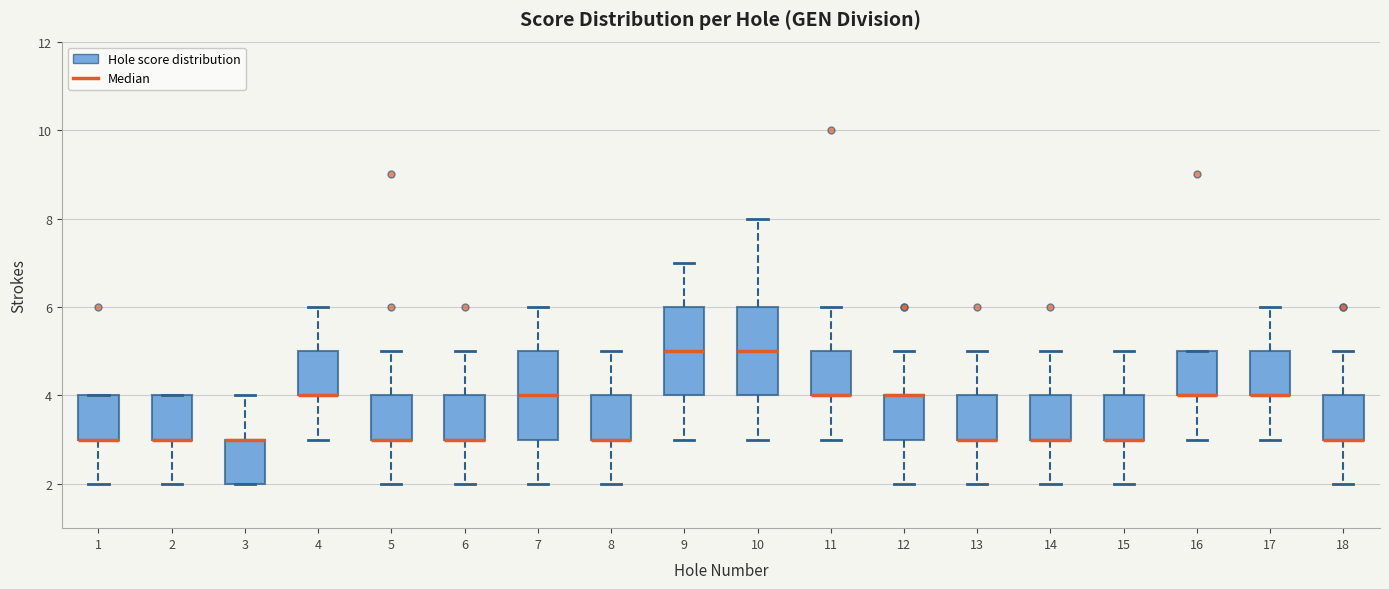

Reading left to right, transcribe this box plot: for each box, give where its median line is, the range the box spans, and where its two whiskers end, as read against the y-axis. The values are not printed on the chart, so give them approximately, as read against the axis.

1: median 3 (drawn on the box's lower edge), box 3 to 4, whiskers 2 to 4
2: median 3 (drawn on the box's lower edge), box 3 to 4, whiskers 2 to 4
3: median 3 (drawn on the box's upper edge), box 2 to 3, whiskers 2 to 4
4: median 4 (drawn on the box's lower edge), box 4 to 5, whiskers 3 to 6
5: median 3 (drawn on the box's lower edge), box 3 to 4, whiskers 2 to 5
6: median 3 (drawn on the box's lower edge), box 3 to 4, whiskers 2 to 5
7: median 4, box 3 to 5, whiskers 2 to 6
8: median 3 (drawn on the box's lower edge), box 3 to 4, whiskers 2 to 5
9: median 5, box 4 to 6, whiskers 3 to 7
10: median 5, box 4 to 6, whiskers 3 to 8
11: median 4 (drawn on the box's lower edge), box 4 to 5, whiskers 3 to 6
12: median 4 (drawn on the box's upper edge), box 3 to 4, whiskers 2 to 5
13: median 3 (drawn on the box's lower edge), box 3 to 4, whiskers 2 to 5
14: median 3 (drawn on the box's lower edge), box 3 to 4, whiskers 2 to 5
15: median 3 (drawn on the box's lower edge), box 3 to 4, whiskers 2 to 5
16: median 4 (drawn on the box's lower edge), box 4 to 5, whiskers 3 to 5
17: median 4 (drawn on the box's lower edge), box 4 to 5, whiskers 3 to 6
18: median 3 (drawn on the box's lower edge), box 3 to 4, whiskers 2 to 5